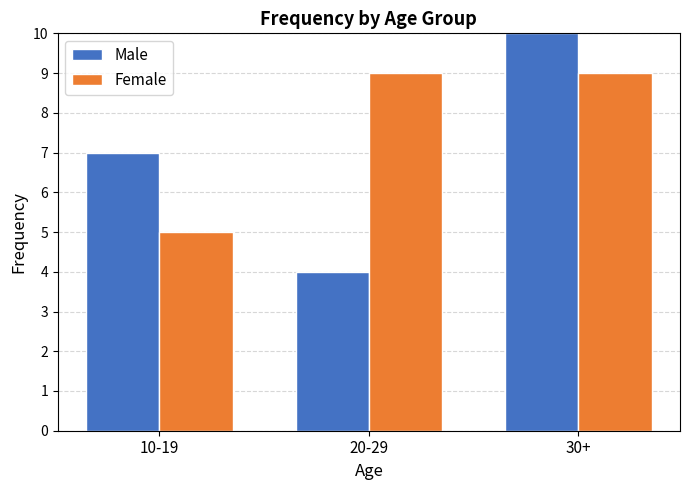

Reading left to right, transcribe all the data shown in this chart.

Male: 10-19=7	20-29=4	30+=10
Female: 10-19=5	20-29=9	30+=9